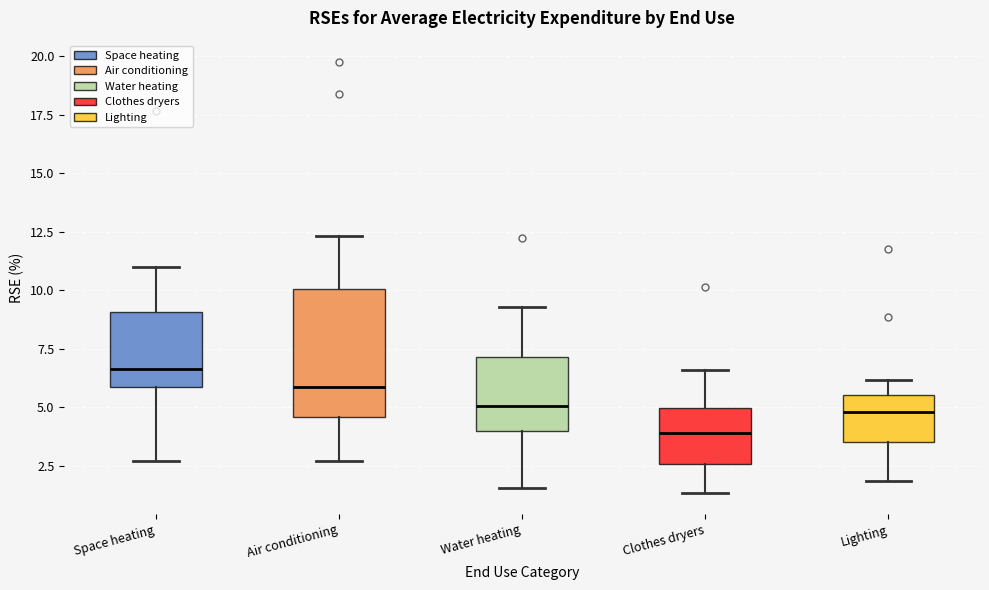

Reading left to right, transcribe this box plot: for each box, give where its median line is, the range the box spans, and where its two whiskers end, as read against the y-axis. The values are not printed on the chart, so give them approximately, as read against the axis.

Space heating: median 6.5, box 6.0 to 9.0, whiskers 2.5 to 11.0
Air conditioning: median 6.0, box 4.5 to 10.0, whiskers 2.5 to 12.5
Water heating: median 5.0, box 4.0 to 7.0, whiskers 1.5 to 9.5
Clothes dryers: median 4.0, box 2.5 to 5.0, whiskers 1.5 to 6.5
Lighting: median 5.0, box 3.5 to 5.5, whiskers 2.0 to 6.0